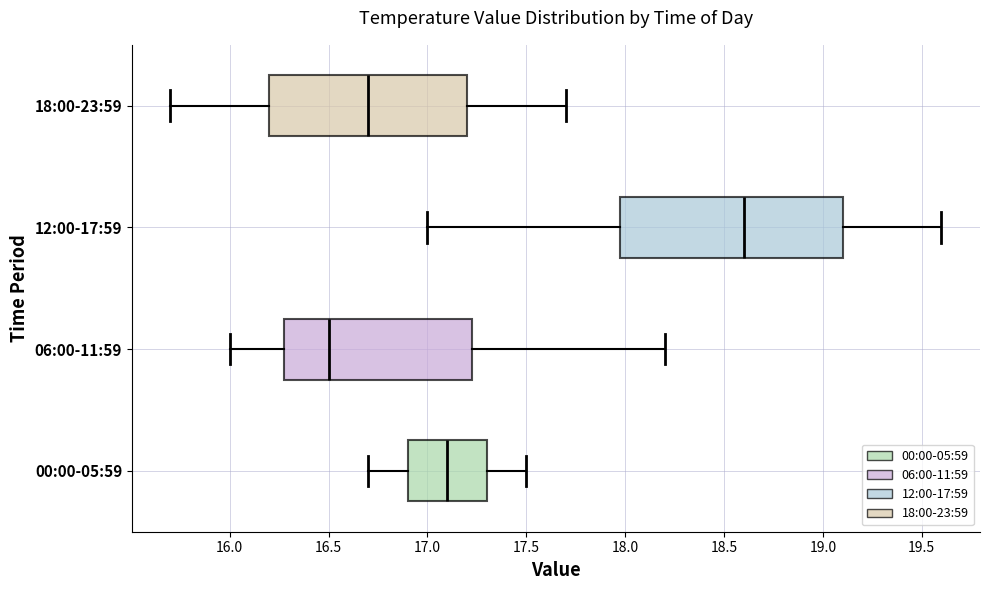

Reading bottom to top, transcribe this box plot: for each box, give where its median line is, the range the box spans, and where its two whiskers end, as read against the x-axis. The values are not printed on the chart, so give them approximately, as read against the axis.

00:00-05:59: median 17.10, box 16.90 to 17.30, whiskers 16.70 to 17.50
06:00-11:59: median 16.50, box 16.30 to 17.25, whiskers 16.00 to 18.20
12:00-17:59: median 18.60, box 18.00 to 19.10, whiskers 17.00 to 19.60
18:00-23:59: median 16.70, box 16.20 to 17.20, whiskers 15.70 to 17.70